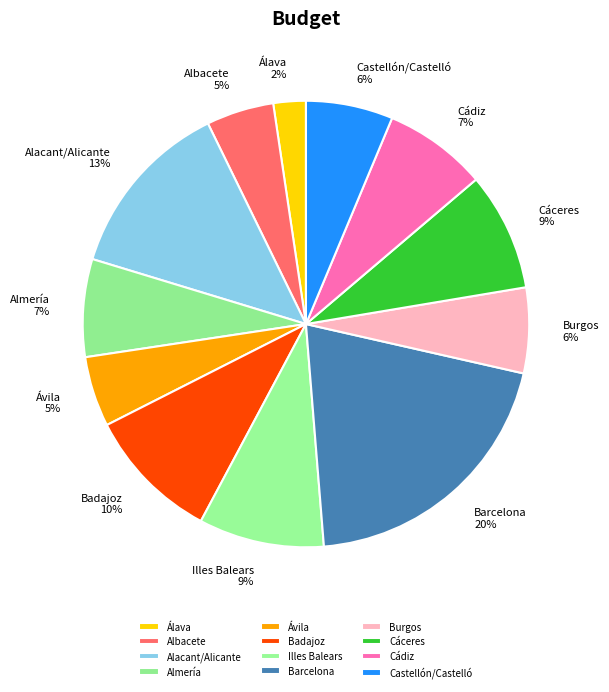

Is there any slice that represents more than half of the pie?

No